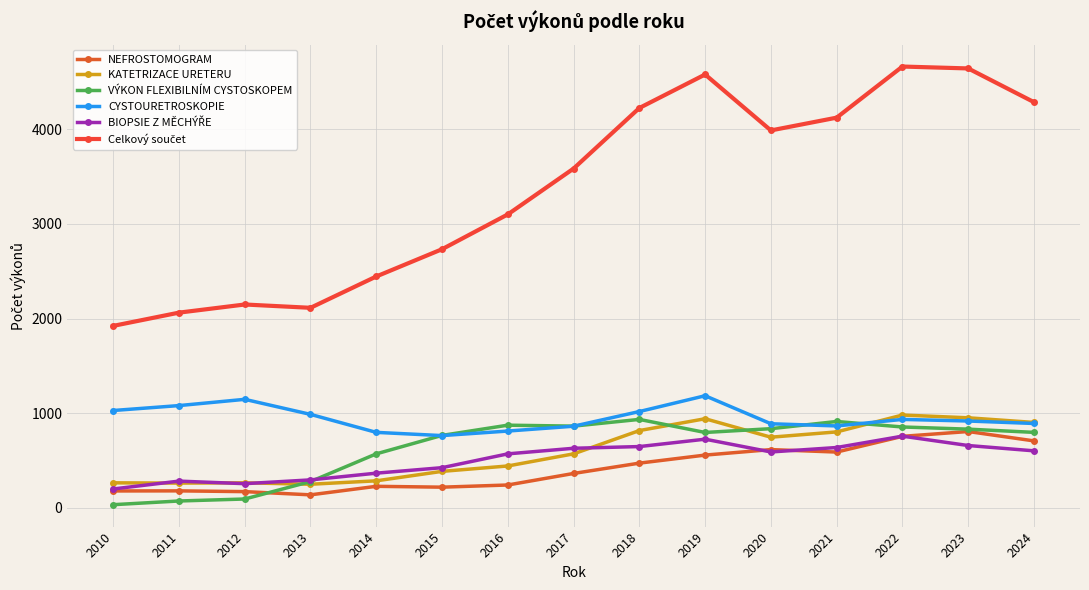

List the series in order of their peak value, lowest first.

BIOPSIE Z MĚCHÝŘE, NEFROSTOMOGRAM, VÝKON FLEXIBILNÍM CYSTOSKOPEM, KATETRIZACE URETERU, CYSTOURETROSKOPIE, Celkový součet